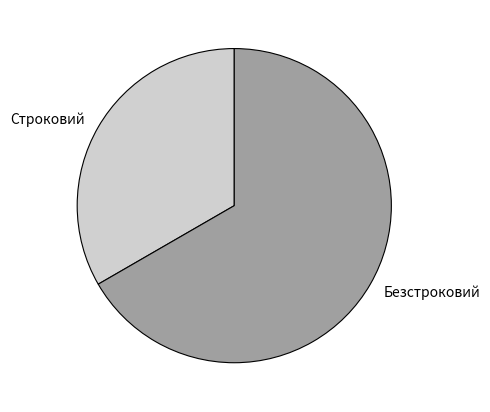

Is the sum of Безстроковий and Строковий greater than half?

Yes